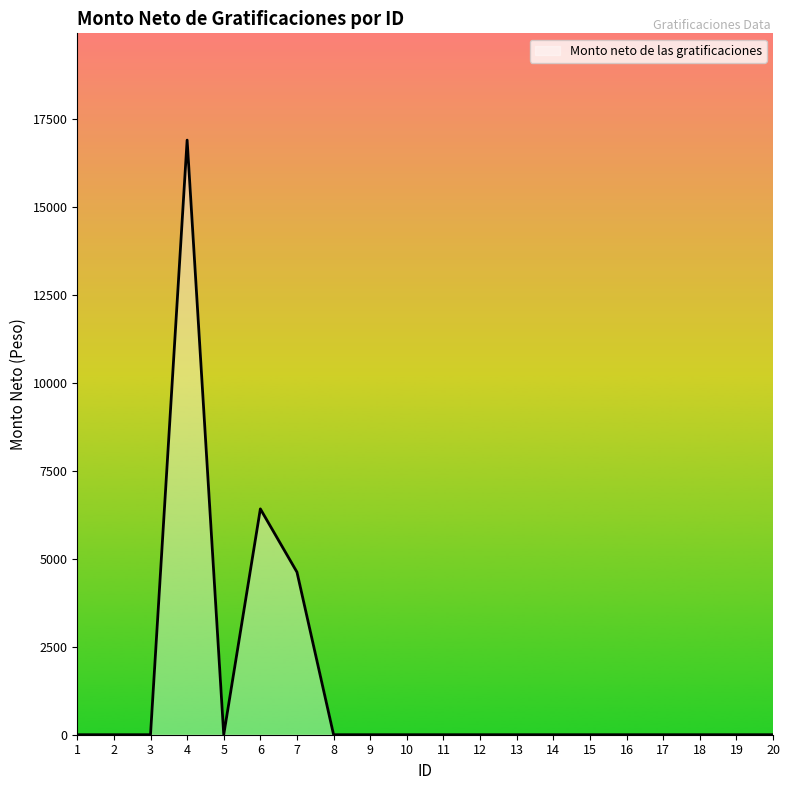

The value at 2 is -11804.9. True or false?

False